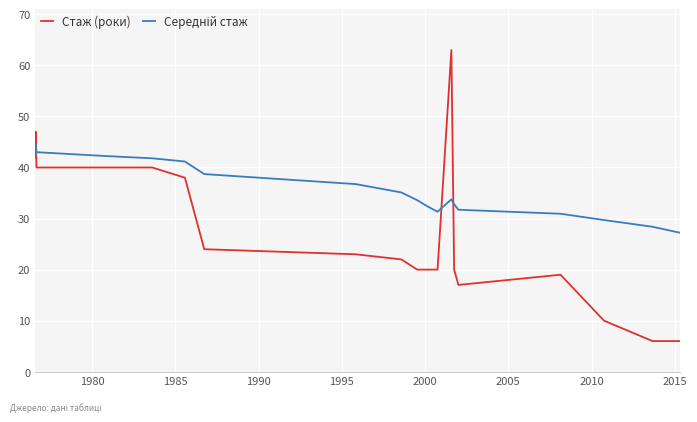

Does the chart have visible grid lines?

Yes